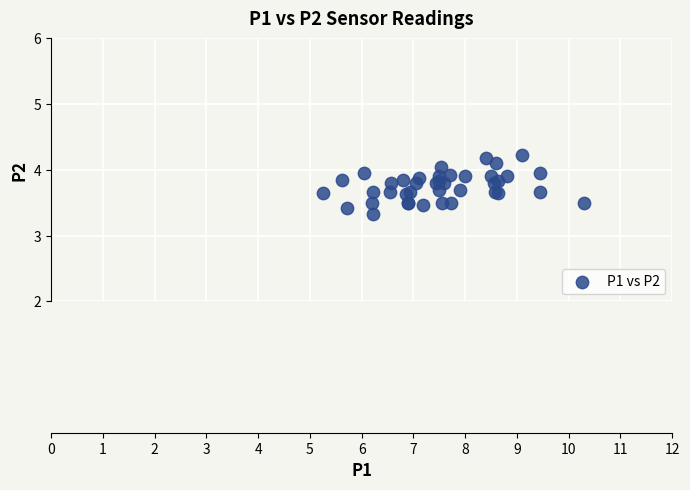

What Y value in the scatter plot is closest to 3?

3.3